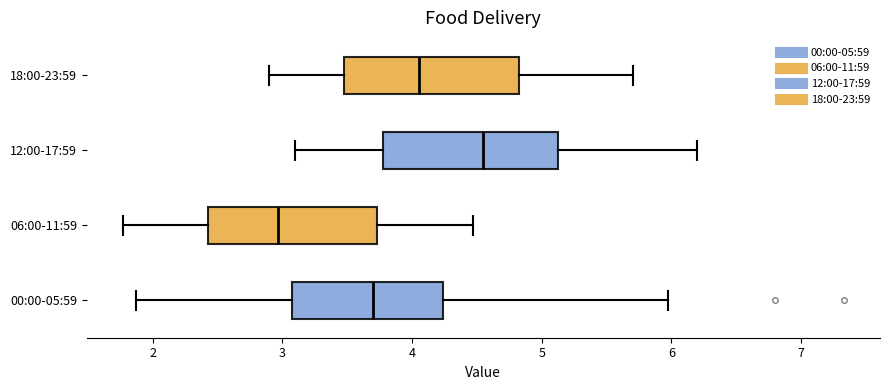

Reading bottom to top, read every box against the x-axis: the position of its median line, the range the box covers, and the ends of its whiskers. The values are not printed on the chart, so give them approximately, as read against the axis.

00:00-05:59: median 3.7, box 3.1 to 4.2, whiskers 1.9 to 6.0
06:00-11:59: median 3.0, box 2.4 to 3.7, whiskers 1.8 to 4.5
12:00-17:59: median 4.6, box 3.8 to 5.1, whiskers 3.1 to 6.2
18:00-23:59: median 4.1, box 3.5 to 4.8, whiskers 2.9 to 5.7